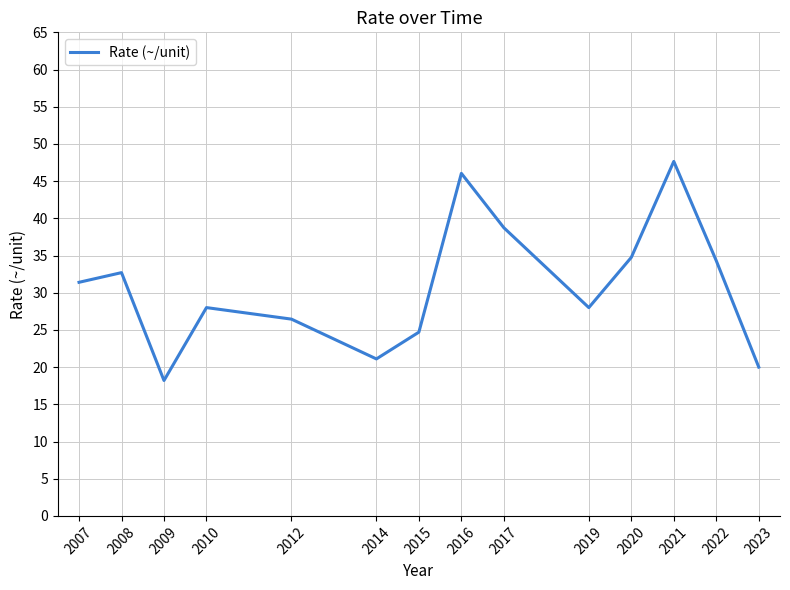

The chart shows a value of 51.3 at 2022. True or false?

False